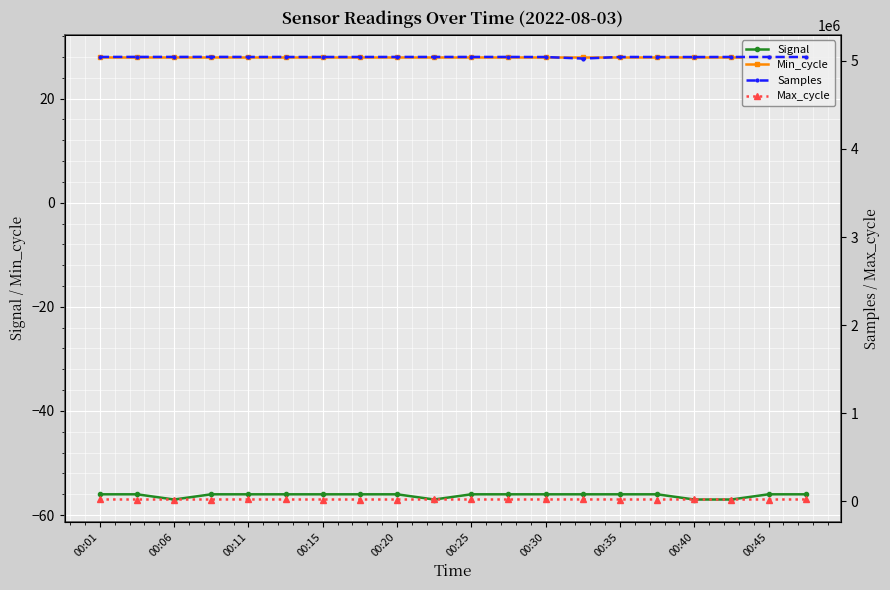

Count the Signal values in the range -56 to -55.

16